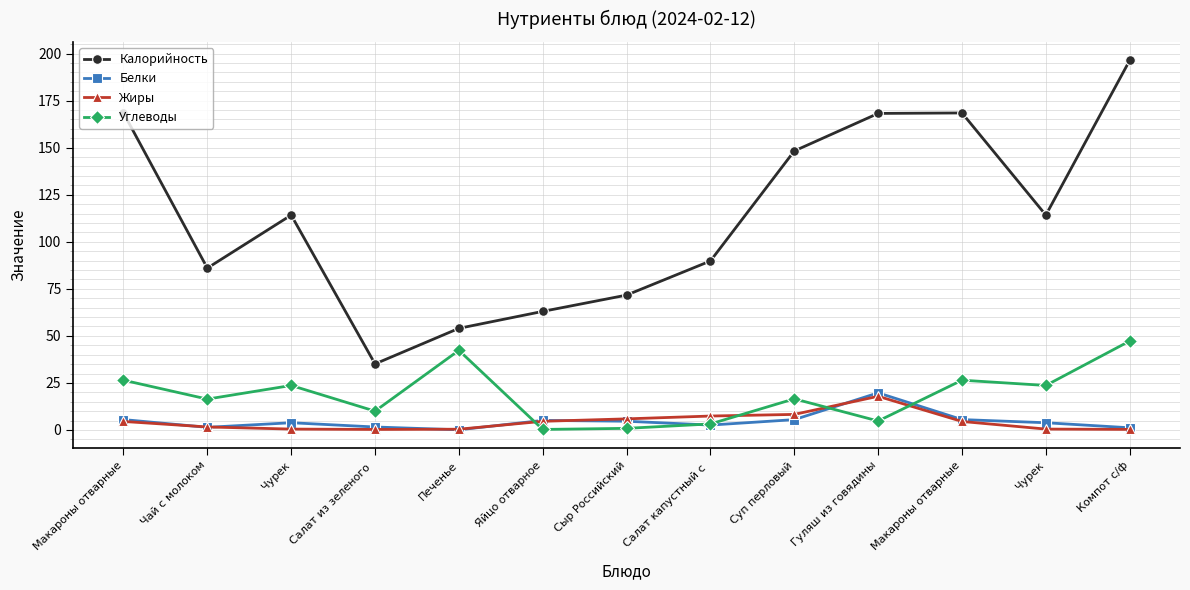

What are all the series names shown in the legend?

Калорийность, Белки, Жиры, Углеводы